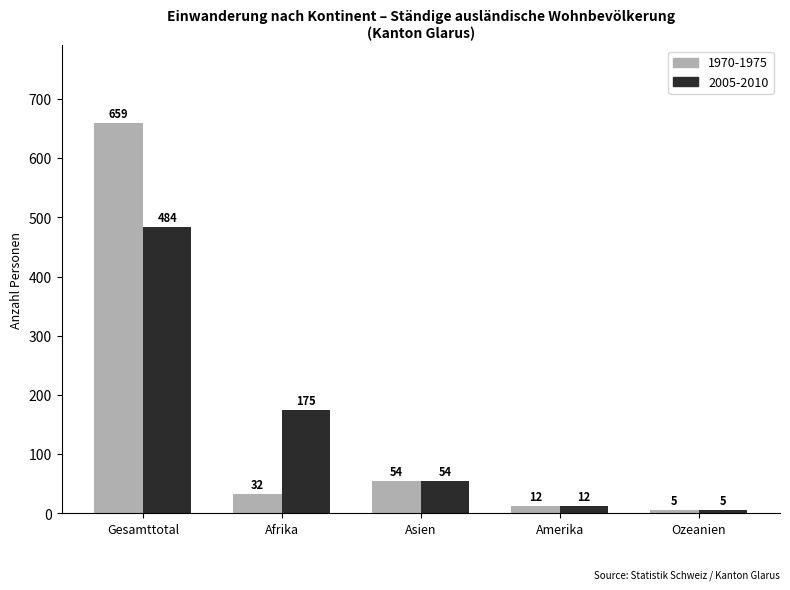

Reading left to right, extract all data points from this chart.

1970-1975: Gesamttotal=659	Afrika=32	Asien=54	Amerika=12	Ozeanien=5
2005-2010: Gesamttotal=484	Afrika=175	Asien=54	Amerika=12	Ozeanien=5